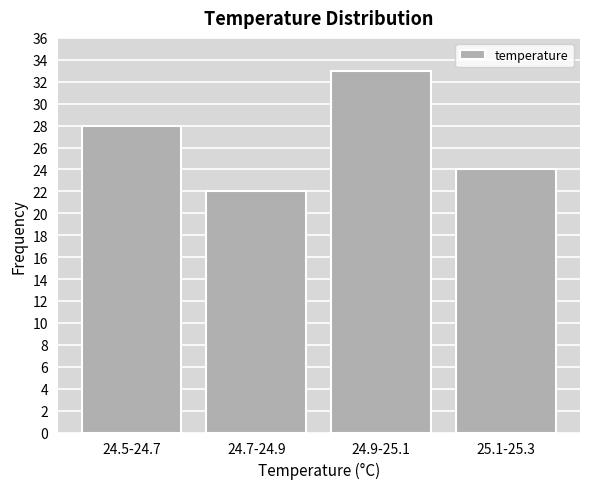

Reading right to left, list all the values displayed in this chart.

24	33	22	28